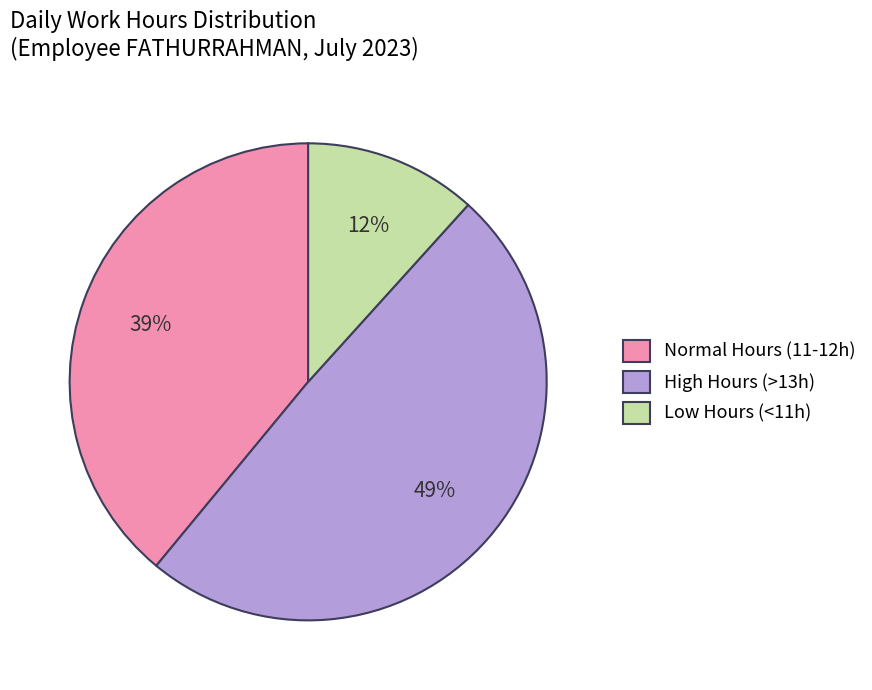

Does any single category account for the majority?

No